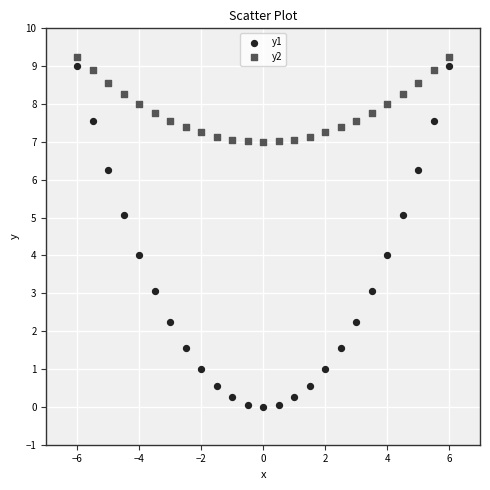

Across all data points, what is the range of X values (max minus min)?

12.0